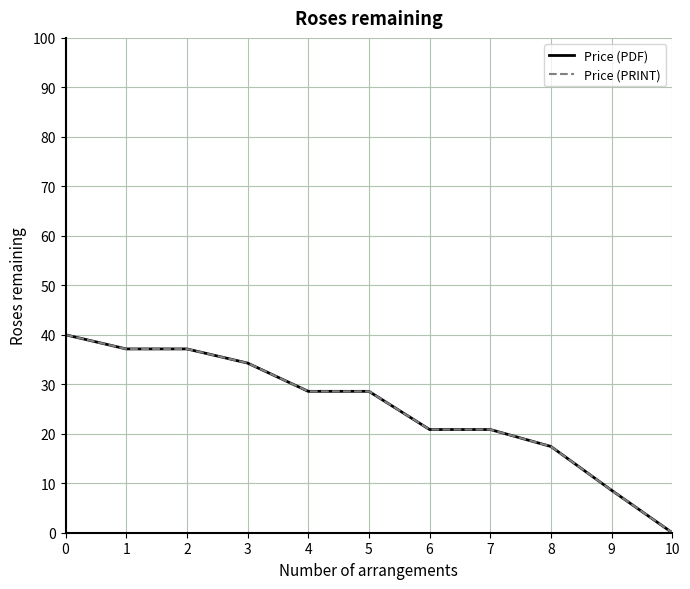

Read the Price (PDF) value at 1.

37.1